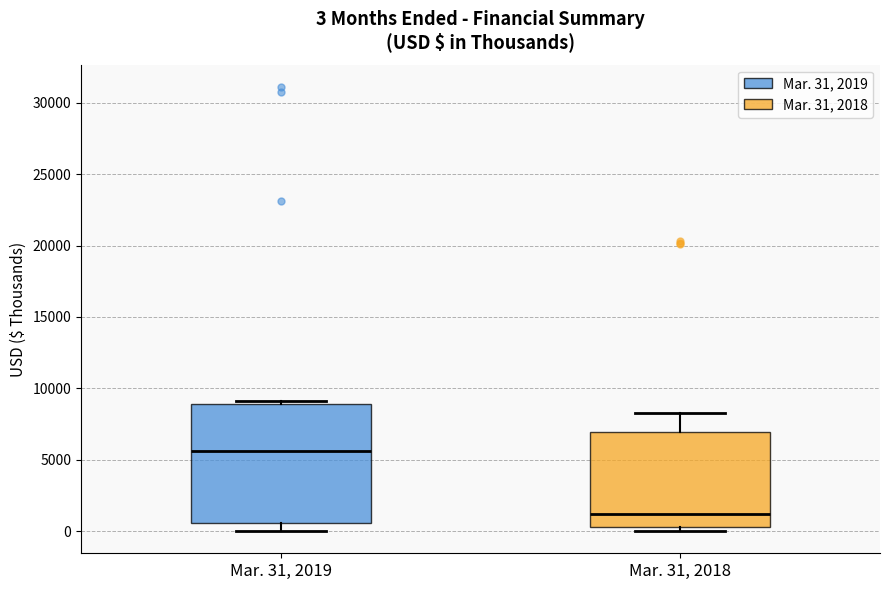

Which box's median line is the highest?

Mar. 31, 2019